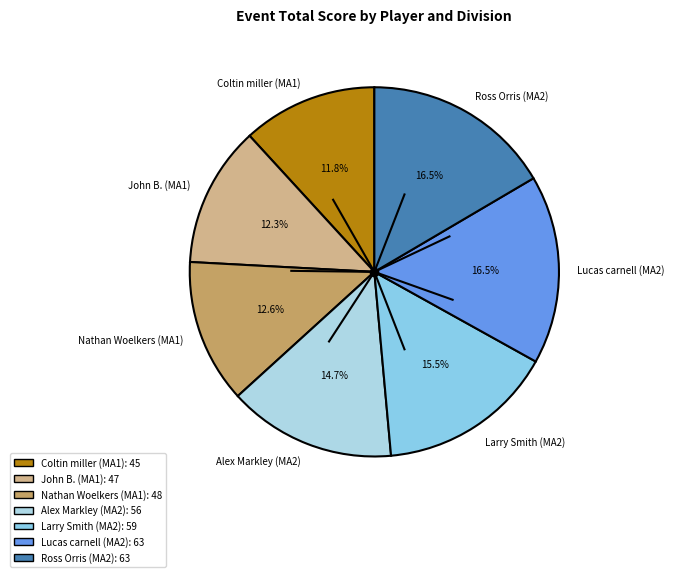

Which category has the smallest portion of the pie?

Coltin miller (MA1)